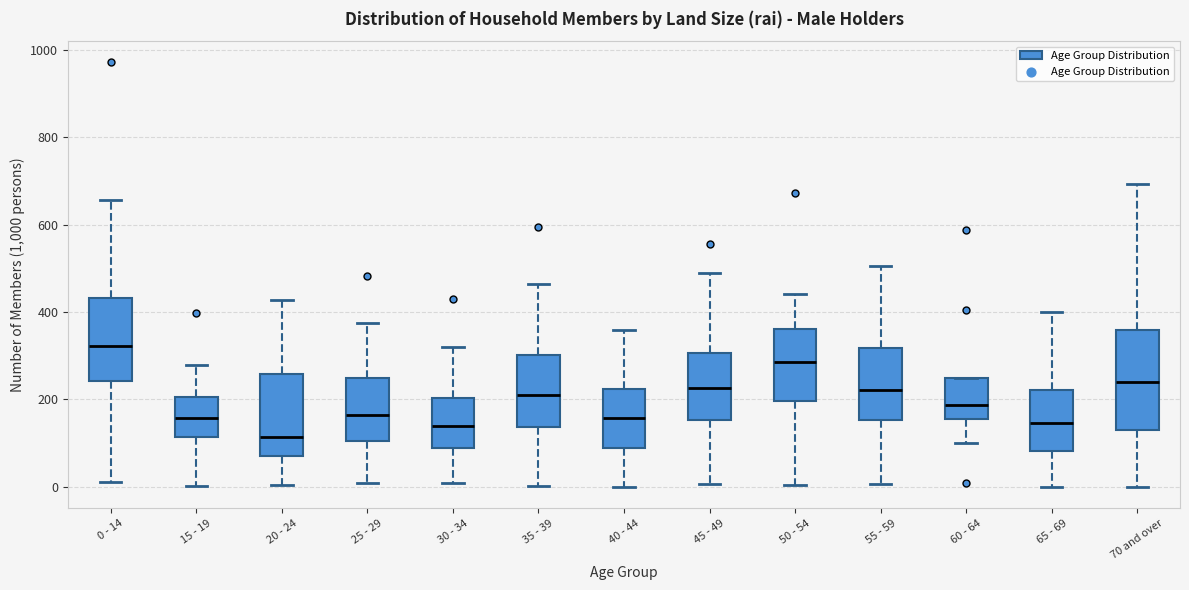

Which box has the highest median line?

0 - 14